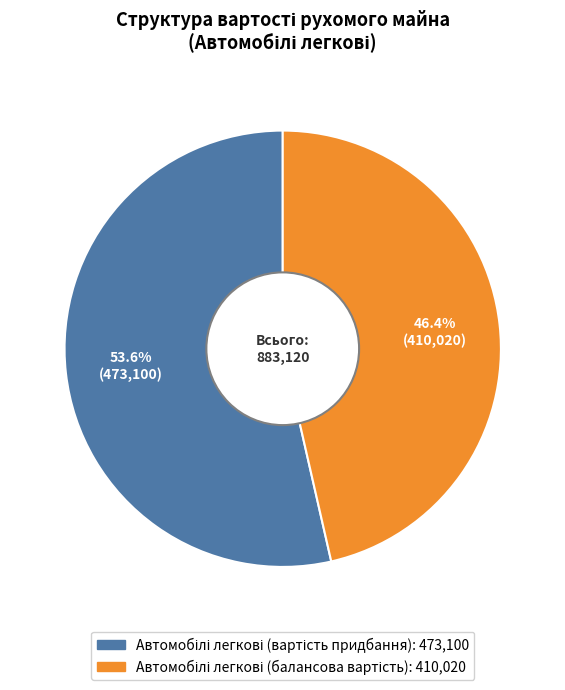

Does any single category account for the majority?

Yes